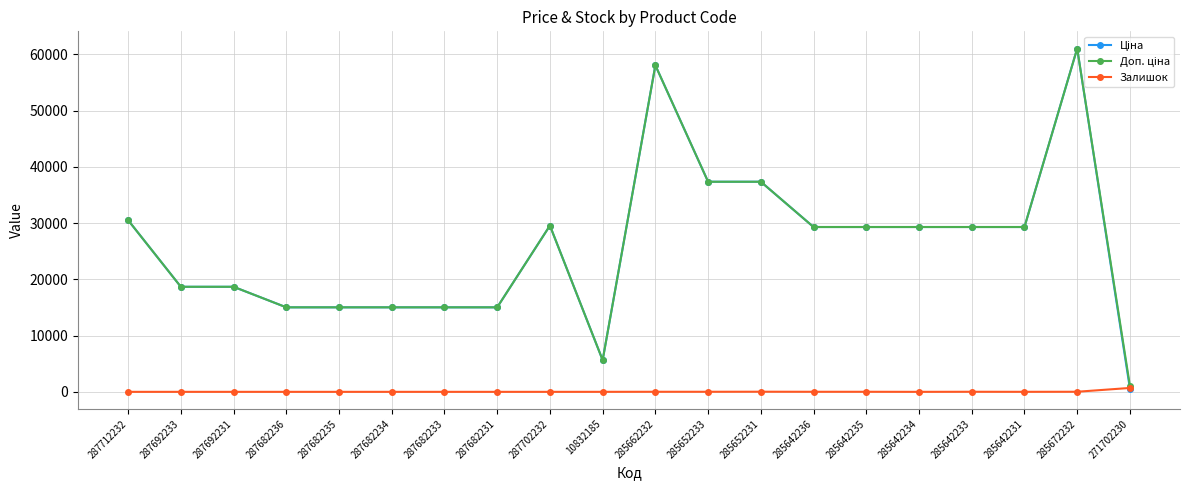

What is the difference between the highest and lowest values at 287692231?

18671.5